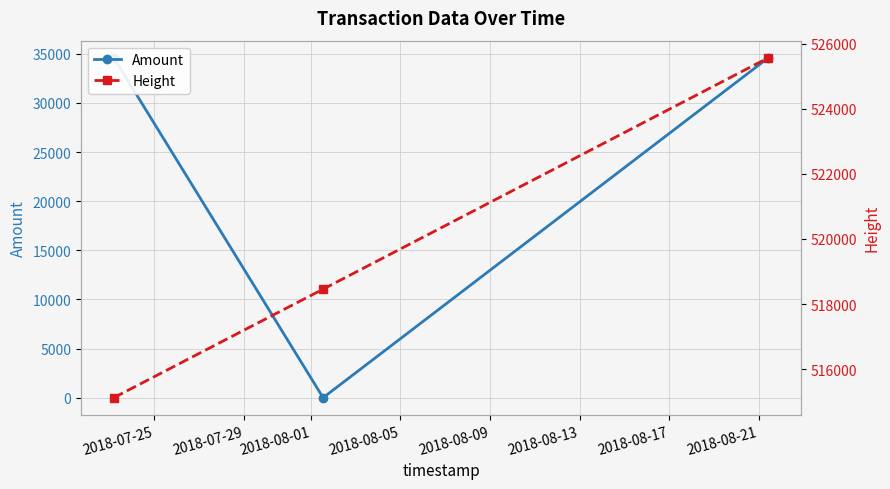

Which has a higher value, 2018-07-29 or 2018-07-25?

2018-07-25